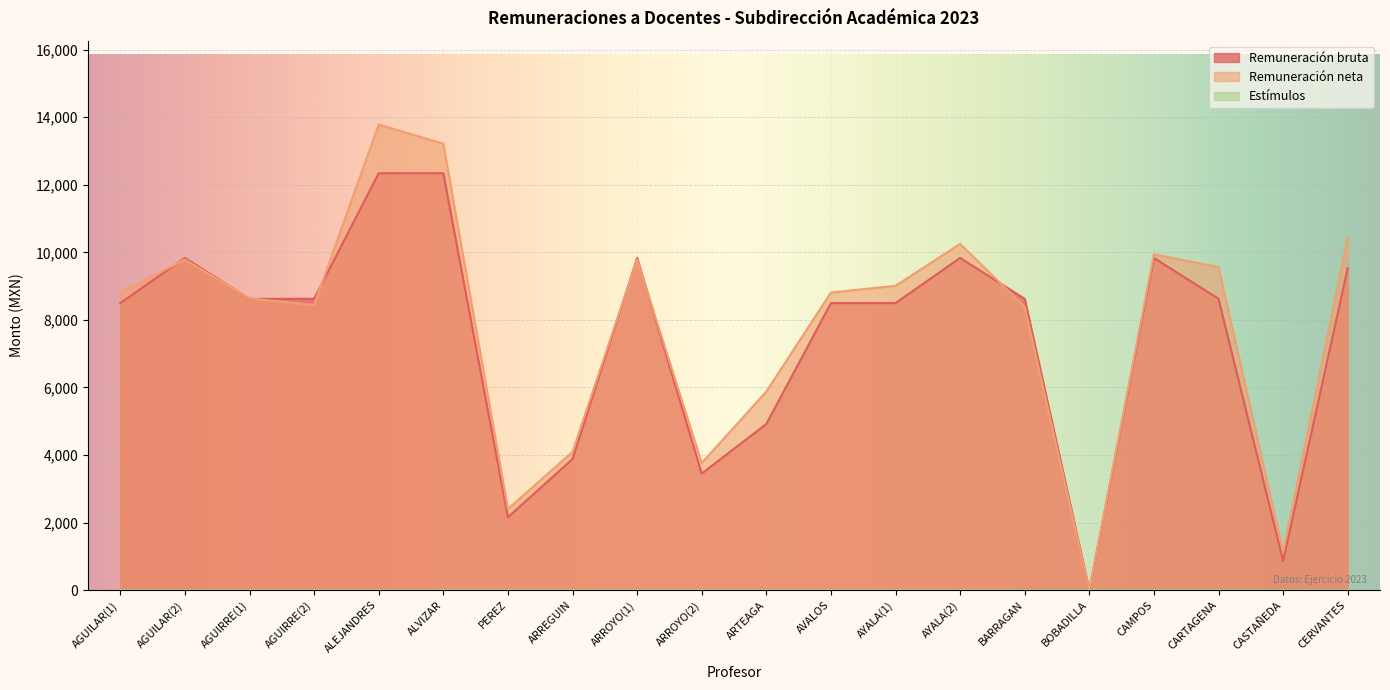

Where do Remuneración bruta and Remuneración neta first cross each other?

AGUILAR(1) and AGUILAR(2)